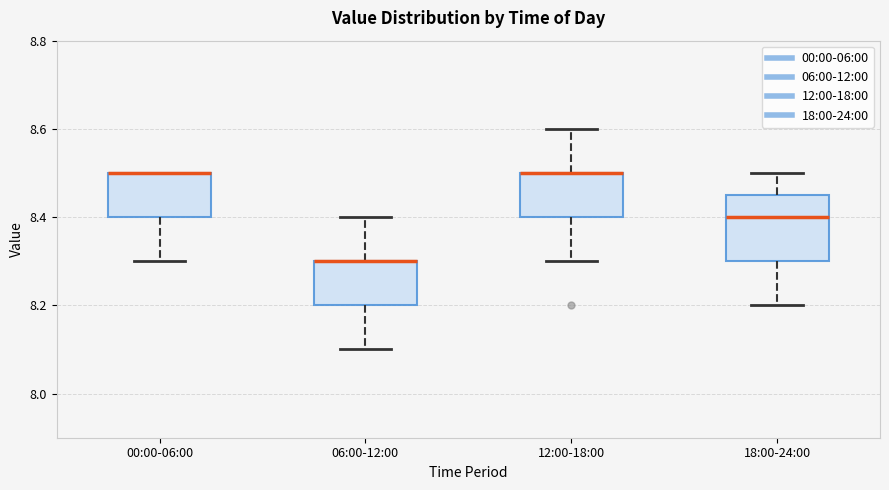

Reading left to right, read every box against the y-axis: the position of its median line, the range the box covers, and the ends of its whiskers. The values are not printed on the chart, so give them approximately, as read against the axis.

00:00-06:00: median 8.50 (drawn on the box's upper edge), box 8.40 to 8.50, whiskers 8.30 to 8.50
06:00-12:00: median 8.30 (drawn on the box's upper edge), box 8.20 to 8.30, whiskers 8.10 to 8.40
12:00-18:00: median 8.50 (drawn on the box's upper edge), box 8.40 to 8.50, whiskers 8.30 to 8.60
18:00-24:00: median 8.40, box 8.30 to 8.46, whiskers 8.20 to 8.50